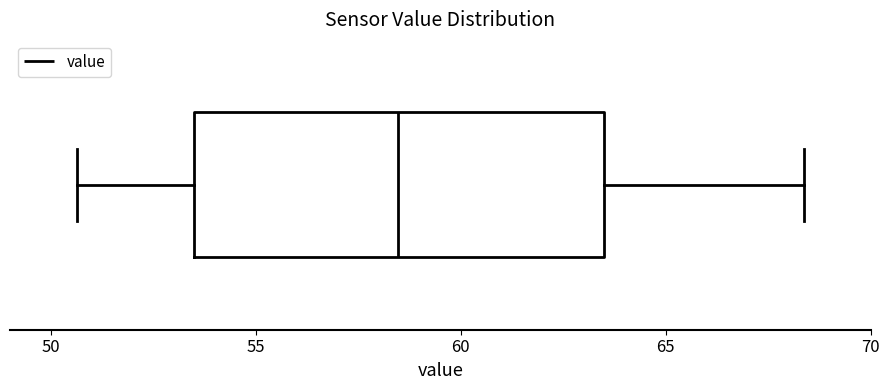

Transcribe this box plot: give where the median line is, the range the box spans, and where the two whiskers end, as read against the x-axis. The values are not printed on the chart, so give them approximately, as read against the axis.

median 58.5, box 53.5 to 63.5, whiskers 50.5 to 68.5